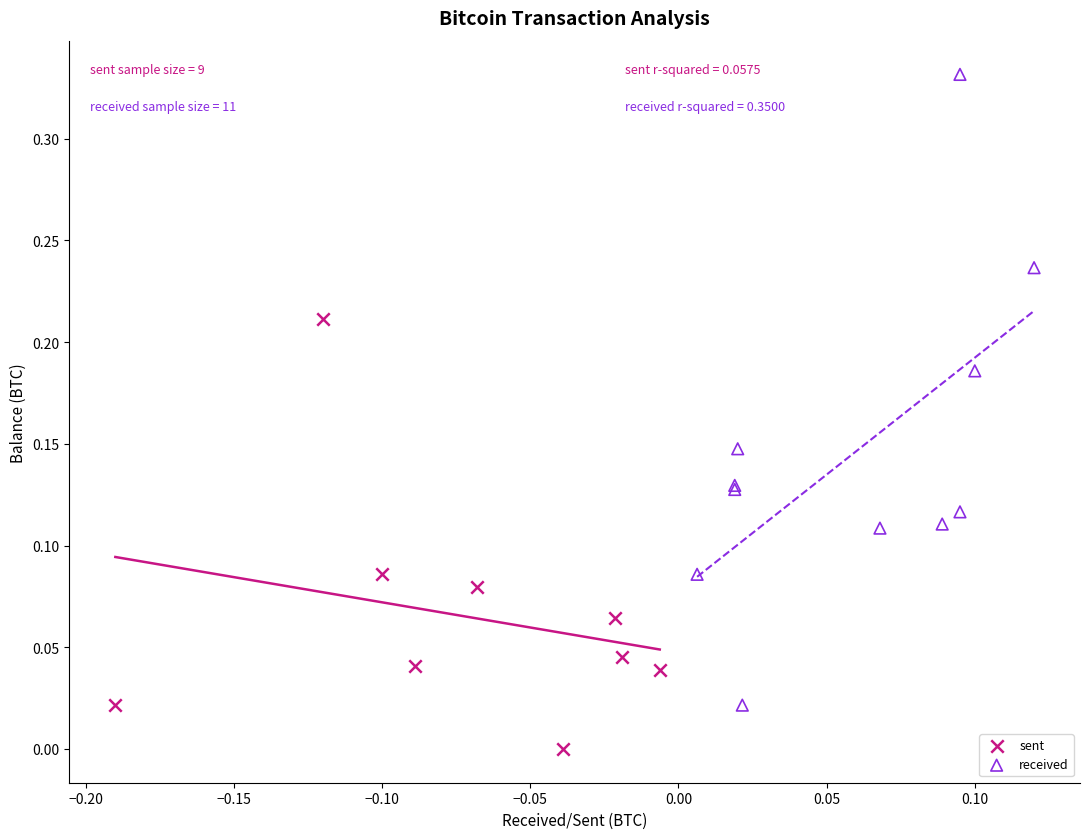

Which series has the widest spread of Y values?

received